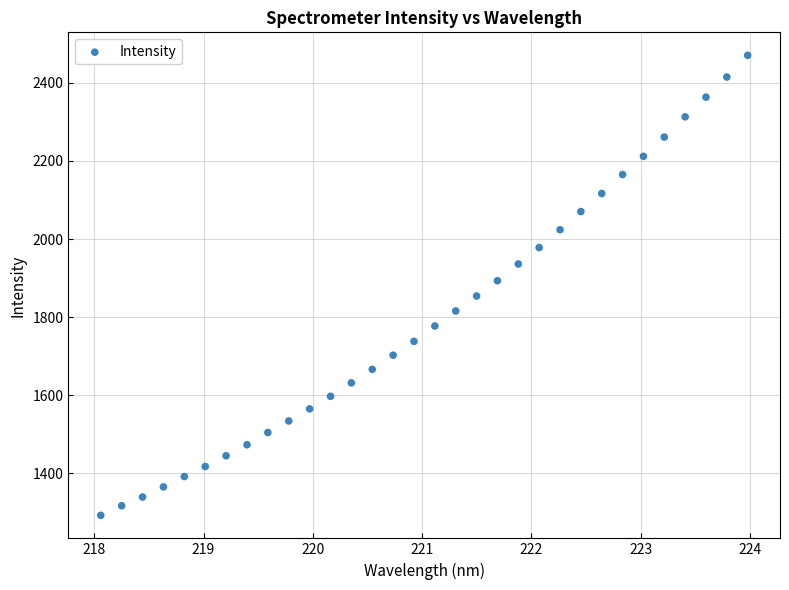

What is the range of X values (max minus min)?

5.9